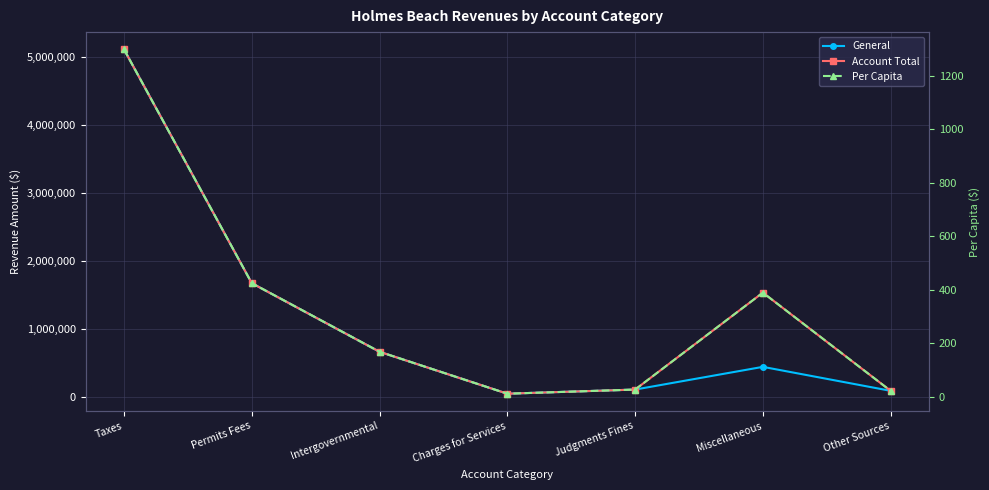

List the series in order of their peak value, lowest first.

Per Capita, General, Account Total